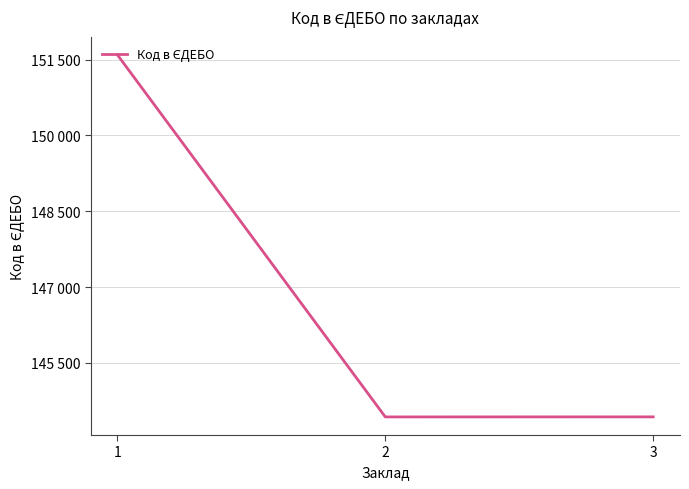

What is the ratio of the value at 3 to the value at 2?

1.0